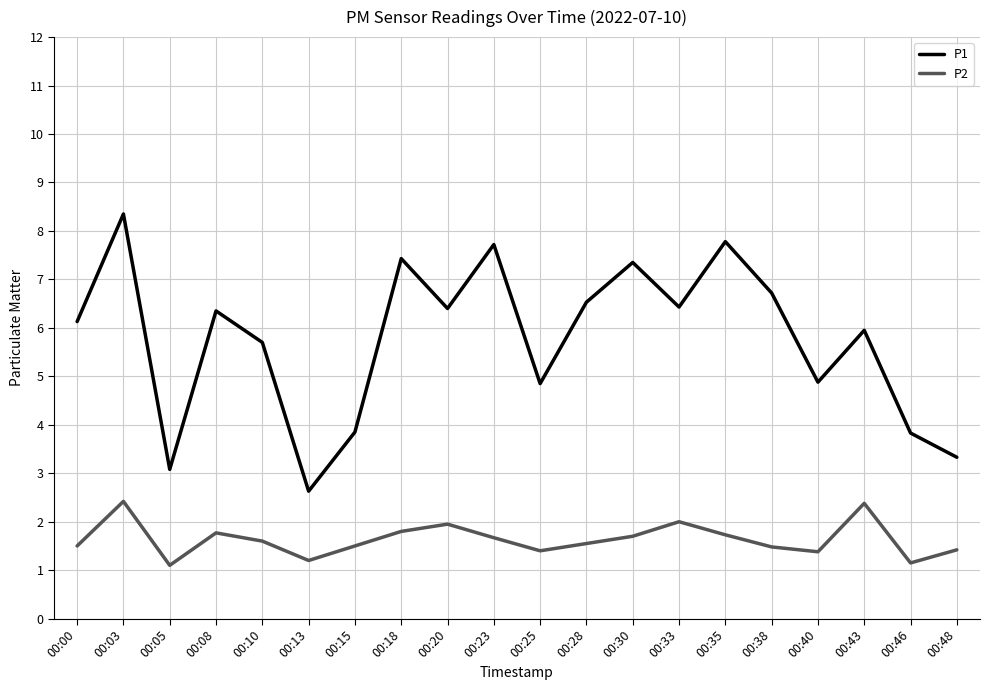

List the series in order of their peak value, highest first.

P1, P2